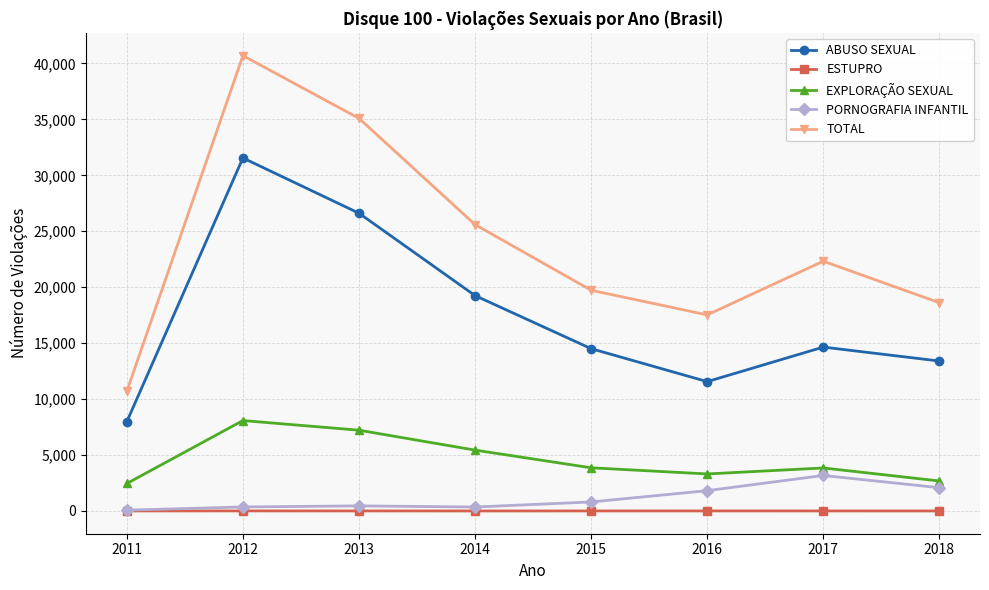

Which series has the widest spread of values?

TOTAL